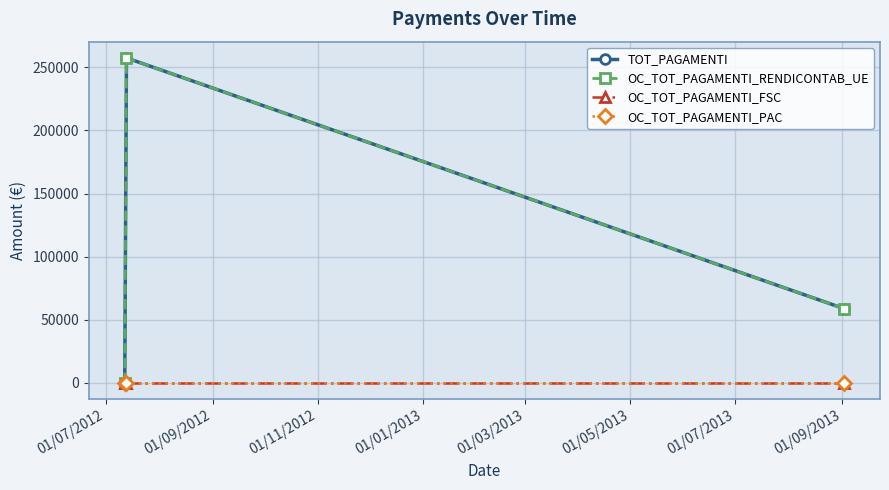

Does the chart have visible grid lines?

Yes